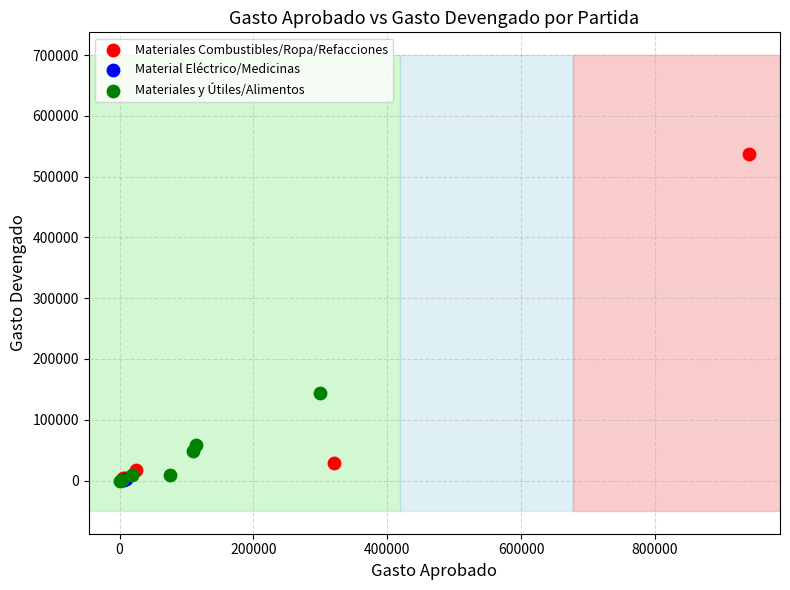

What are all the series names shown in the legend?

Materiales Combustibles/Ropa/Refacciones, Material Eléctrico/Medicinas, Materiales y Útiles/Alimentos